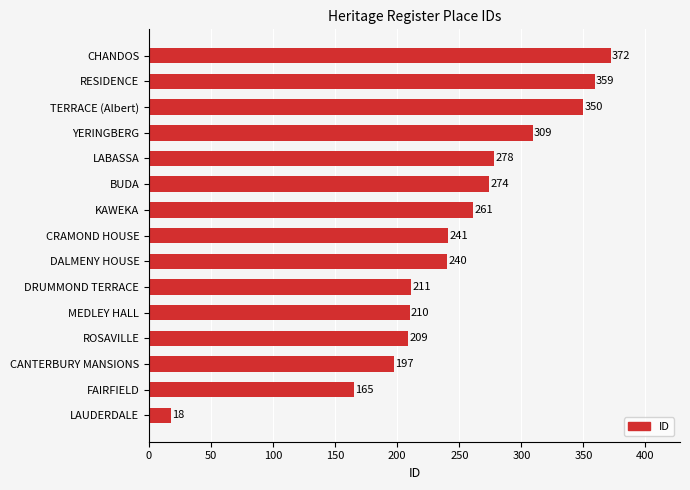

Does the chart contain stacked bars?

No